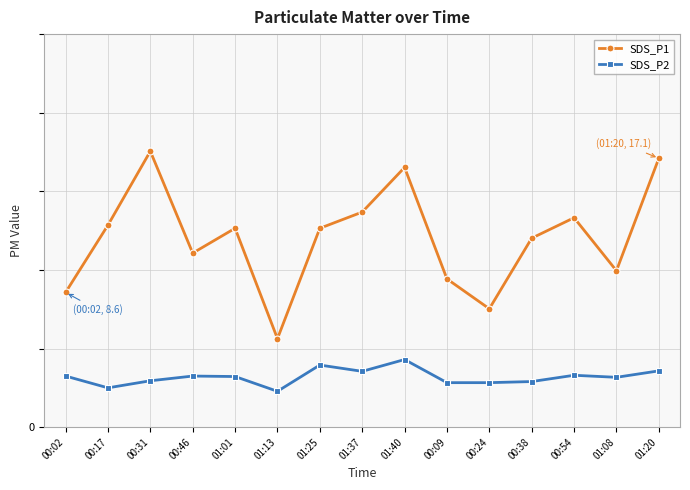

Does the chart have visible grid lines?

Yes